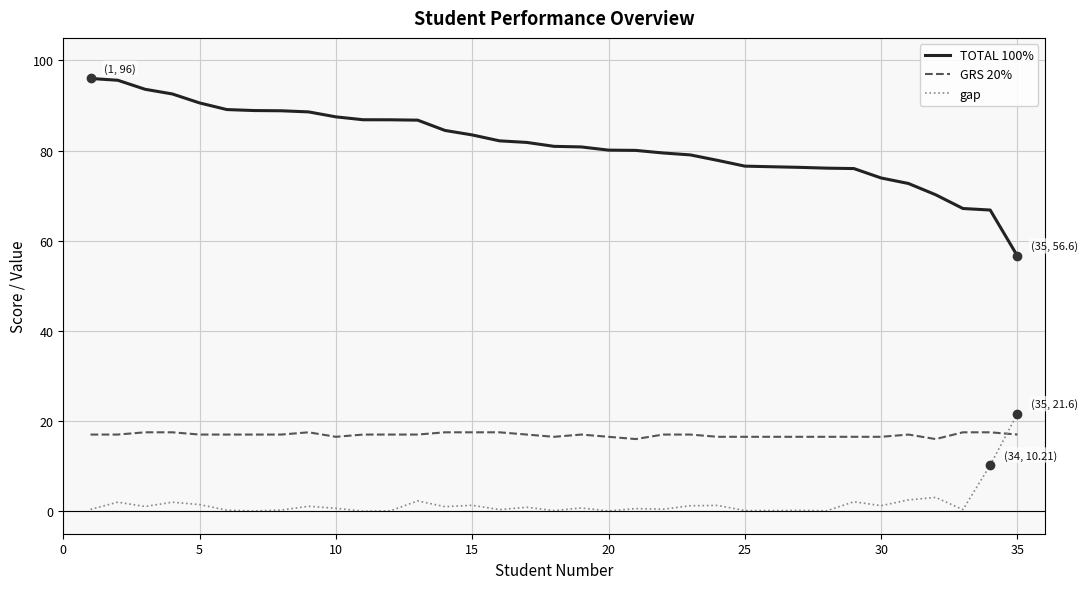

True or false: gap and TOTAL 100% intersect in this chart.

False